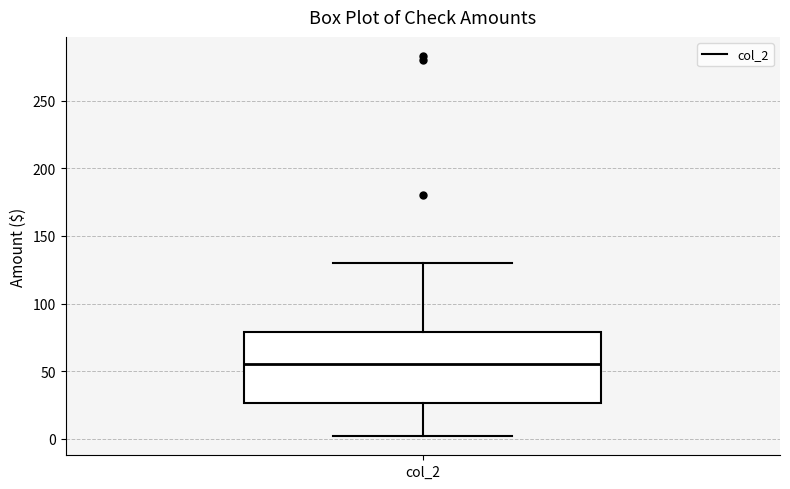

Transcribe this box plot: give where the median line is, the range the box spans, and where the two whiskers end, as read against the y-axis. The values are not printed on the chart, so give them approximately, as read against the axis.

median 55, box 25 to 80, whiskers 0 to 130